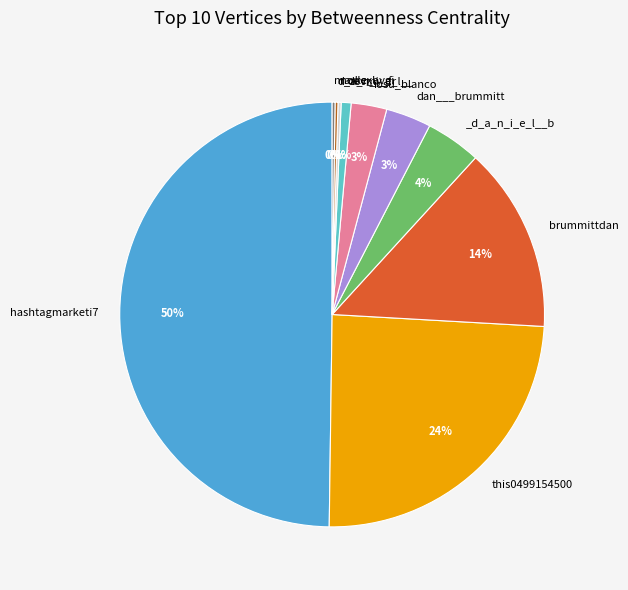

To the nearest percent, what is the average slice percentage?

10%